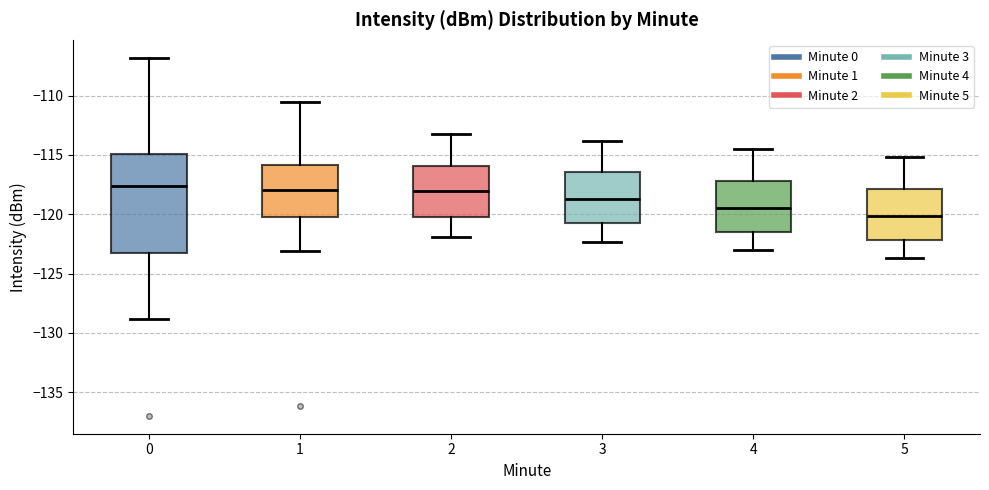

Where does the upper whisker of the box at x = 5 end on the y-axis? The values are not printed on the chart, so give them approximately, as read against the axis.

-115.0